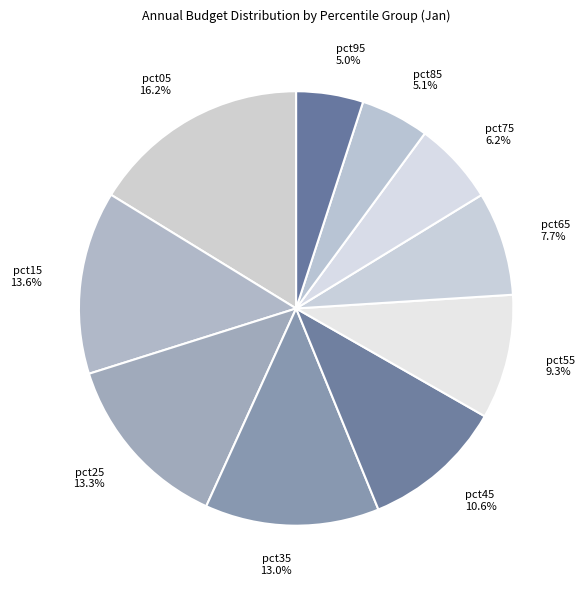

To the nearest percent, what portion does pct45 represent?

11%